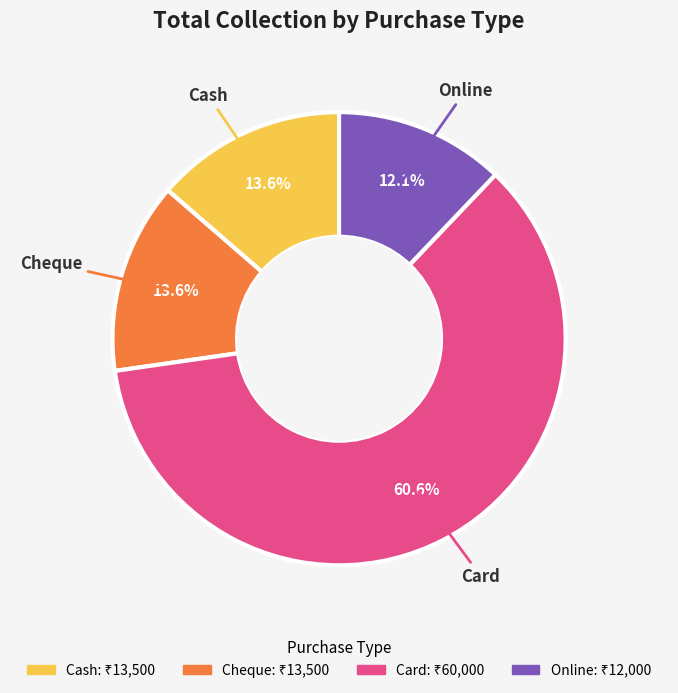

Which has a higher value, Card or Online?

Card